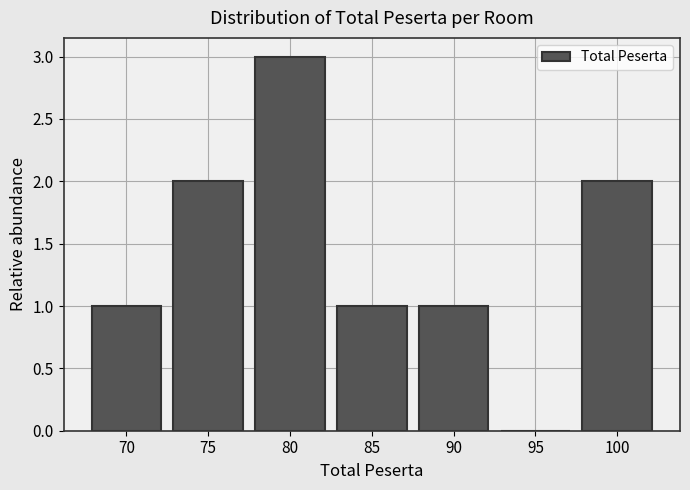

Reading left to right, list all the values displayed in this chart.

70=1	75=2	80=3	85=1	90=1	95=0	100=2